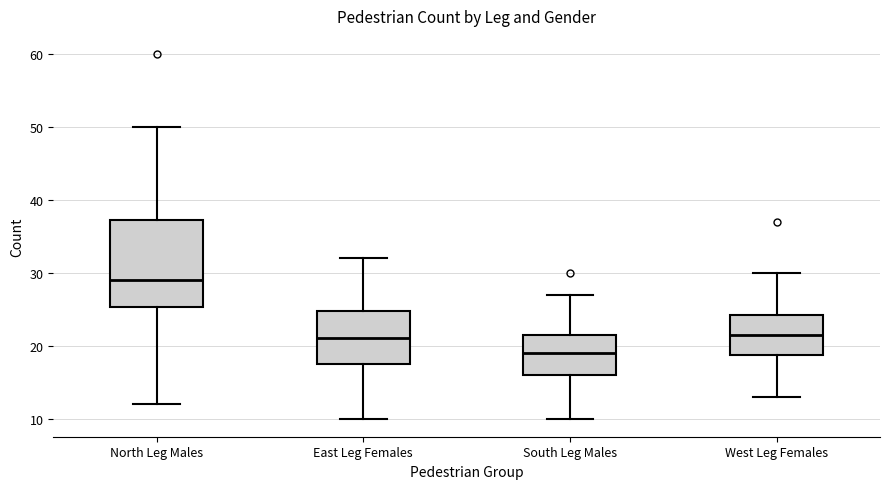

Reading left to right, read every box against the y-axis: the position of its median line, the range the box covers, and the ends of its whiskers. The values are not printed on the chart, so give them approximately, as read against the axis.

North Leg Males: median 29, box 25 to 37, whiskers 12 to 50
East Leg Females: median 21, box 18 to 25, whiskers 10 to 32
South Leg Males: median 19, box 16 to 22, whiskers 10 to 27
West Leg Females: median 22, box 19 to 24, whiskers 13 to 30